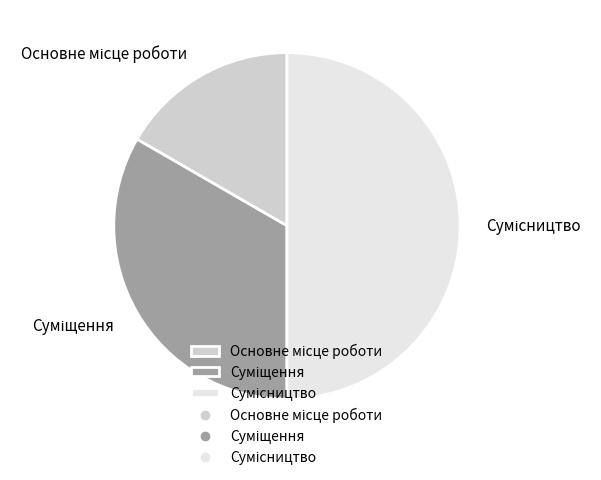

What percentage is the Суміщення slice, to the nearest percent?

33%